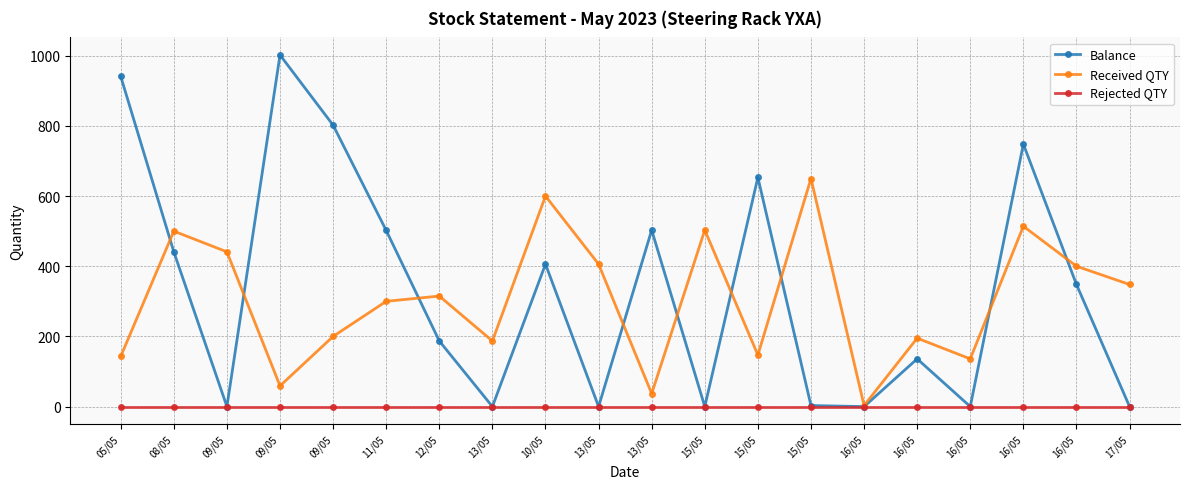

How many data points does each series have?

20